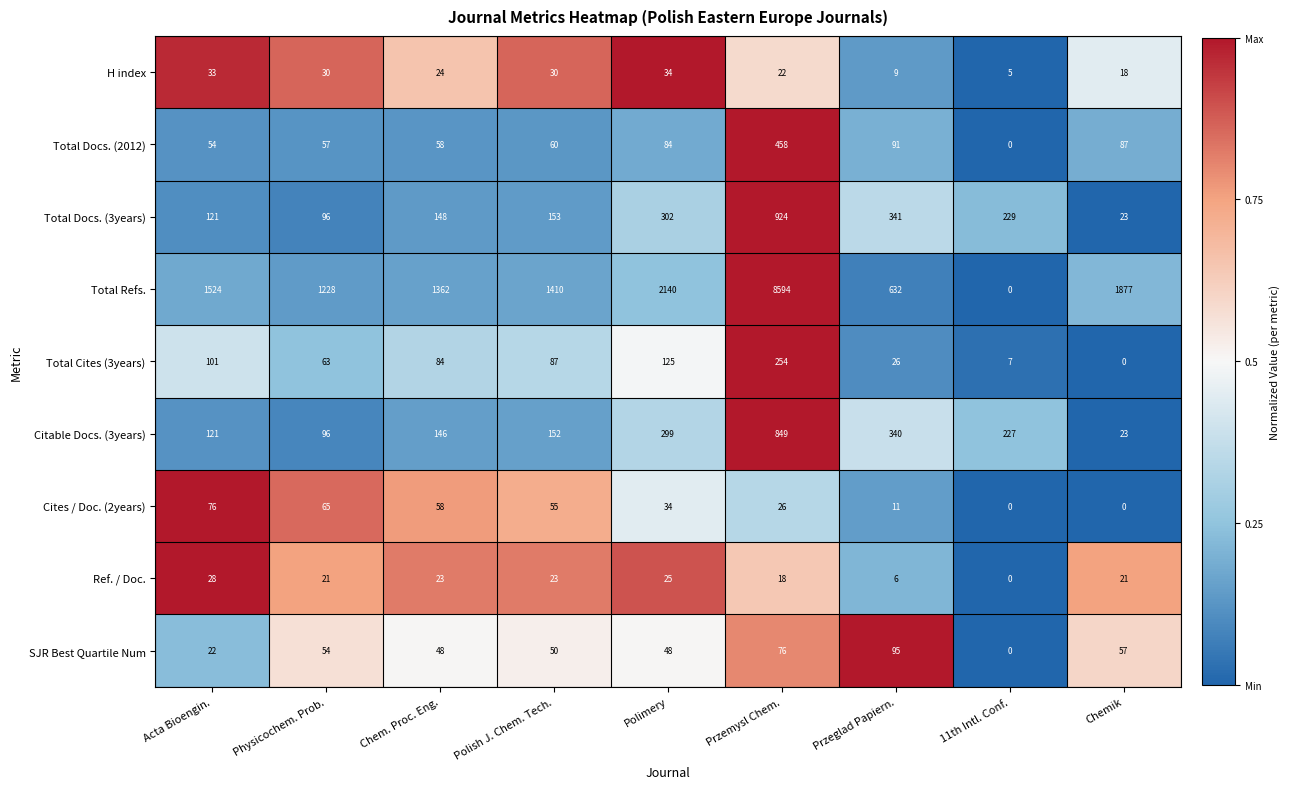

Which series has the largest total across all categories?

Total Refs.